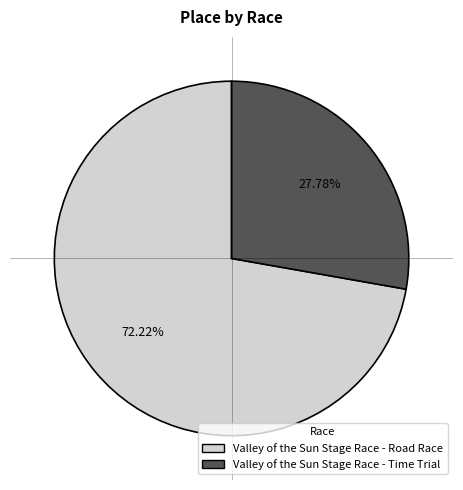

To the nearest percent, what is the difference between the Valley of the Sun Stage Race - Road Race and Valley of the Sun Stage Race - Time Trial slice percentages?

44%